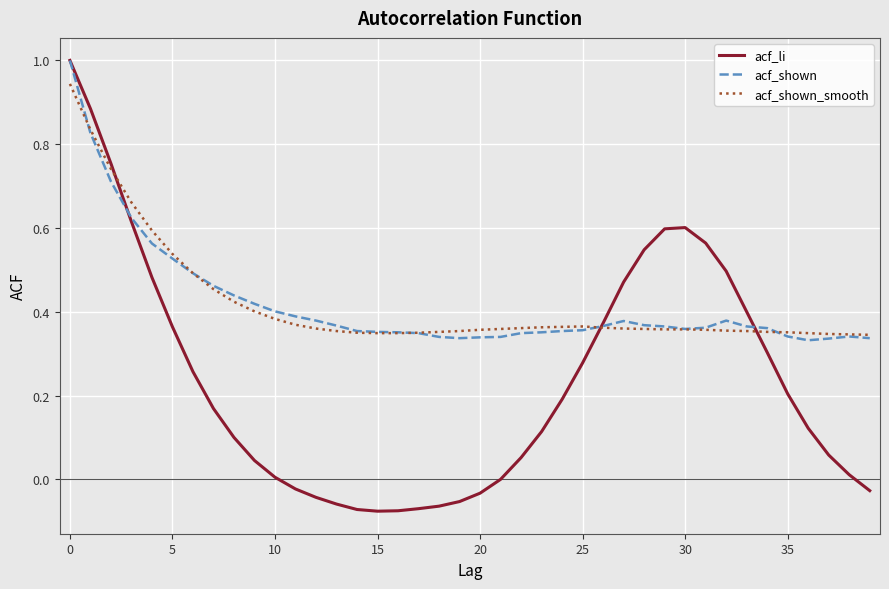

Which series has the widest spread of values?

acf_li